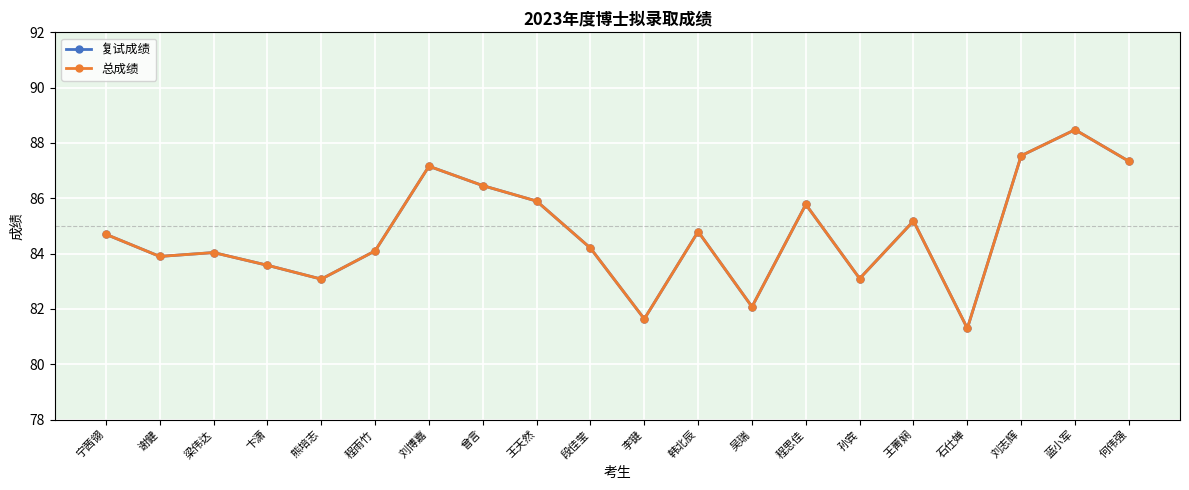

Which label corresponds to the smallest value in the chart?

石仕婵